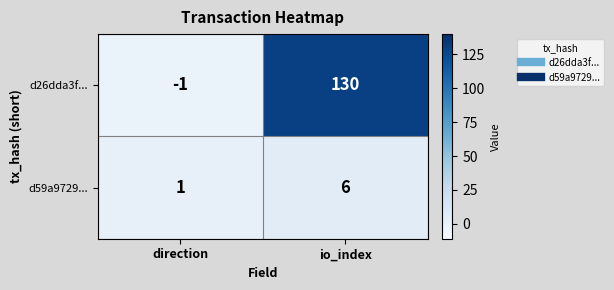

What is the greatest value displayed?

130